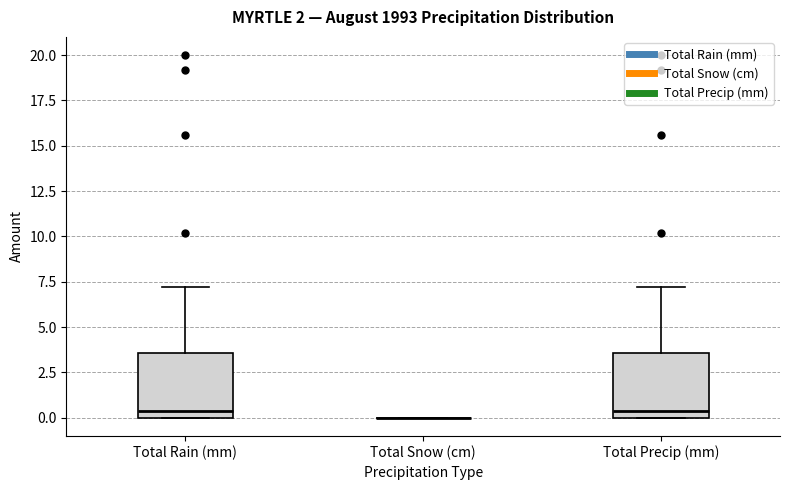

Where does the median line of the box for Total Rain (mm) sit on the y-axis? The values are not printed on the chart, so give them approximately, as read against the axis.

0.5